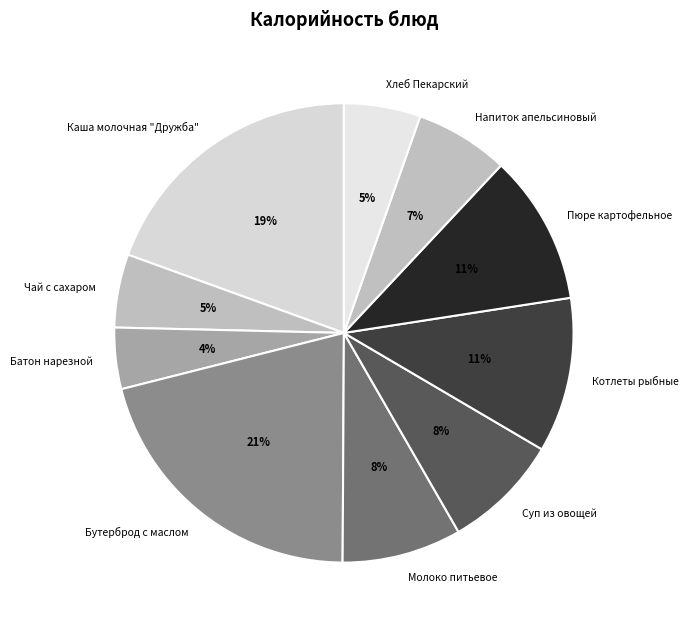

Is it true that Напиток апельсиновый is 7% of the pie?

True